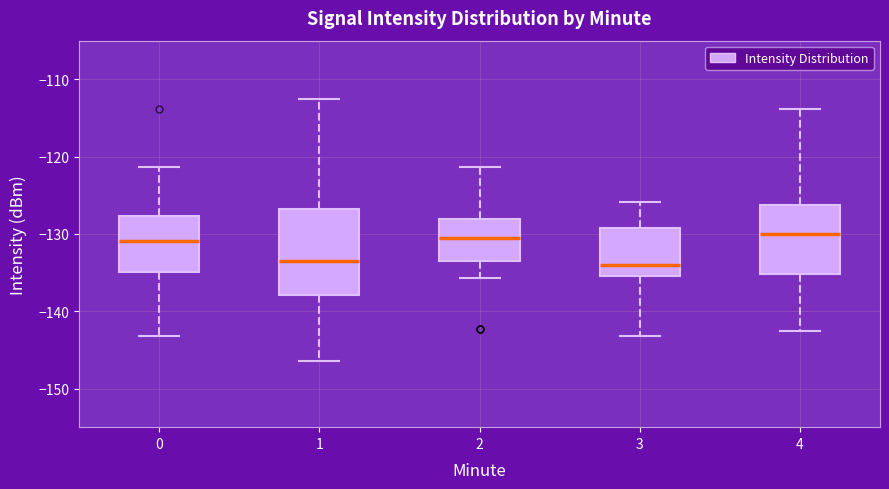

Reading left to right, transcribe this box plot: for each box, give where its median line is, the range the box spans, and where its two whiskers end, as read against the y-axis. The values are not printed on the chart, so give them approximately, as read against the axis.

0: median -131, box -135 to -128, whiskers -143 to -121
1: median -134, box -138 to -127, whiskers -146 to -113
2: median -130, box -133 to -128, whiskers -136 to -121
3: median -134, box -135 to -129, whiskers -143 to -126
4: median -130, box -135 to -126, whiskers -143 to -114